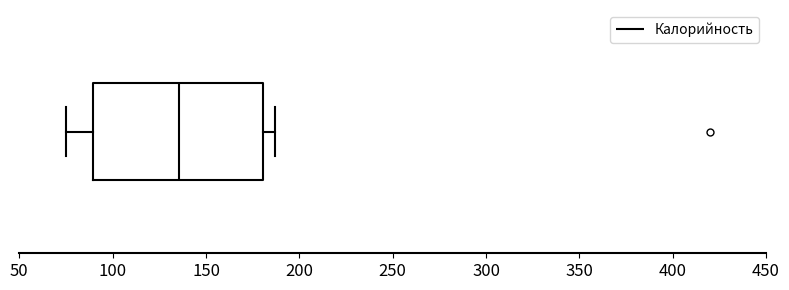

Read this box plot against the x-axis: the position of the median line, the range covered by the box, and the ends of both whiskers. The values are not printed on the chart, so give them approximately, as read against the axis.

median 135, box 90 to 180, whiskers 75 to 185